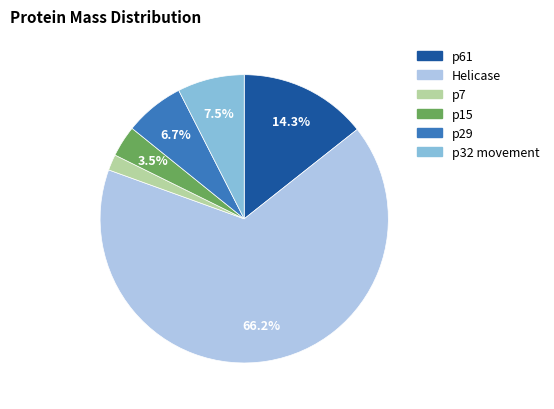

To the nearest percent, what is the average slice percentage?

17%